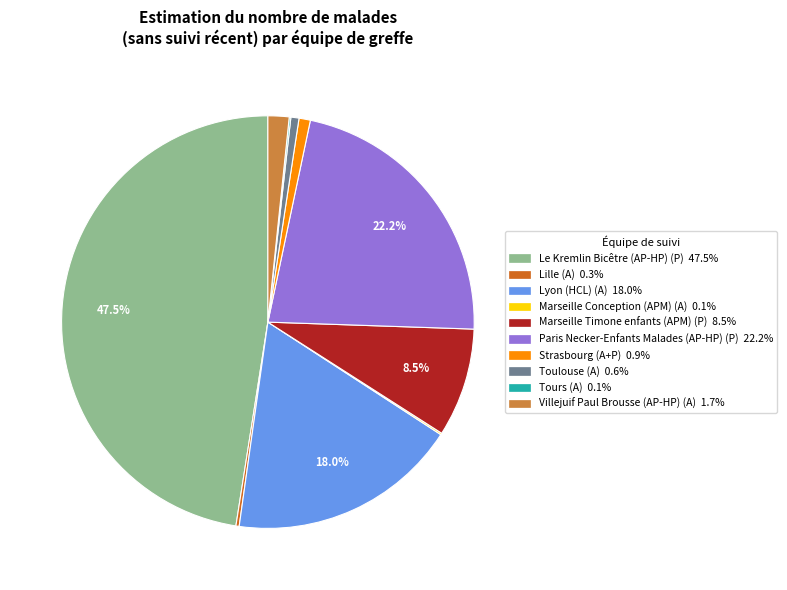

Which slice is the largest?

Le Kremlin Bicêtre (AP-HP) (P)